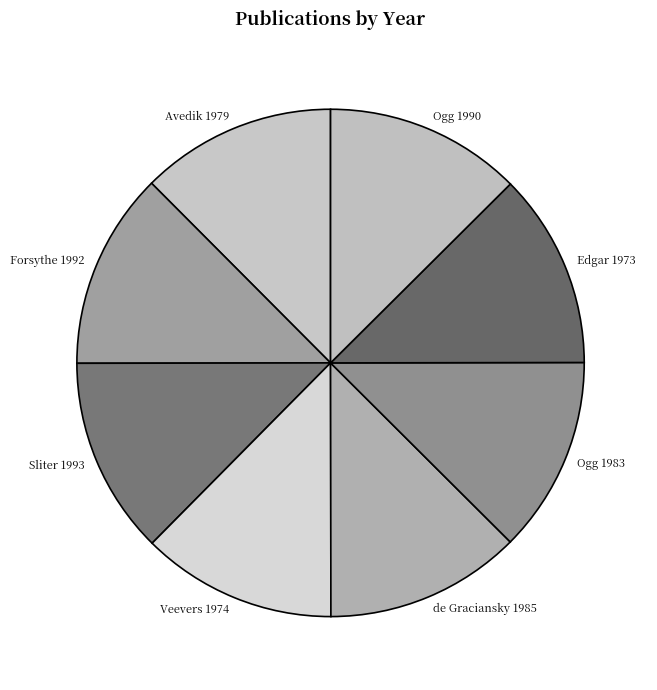

Does Veevers 1974 account for over 50% of the chart?

No